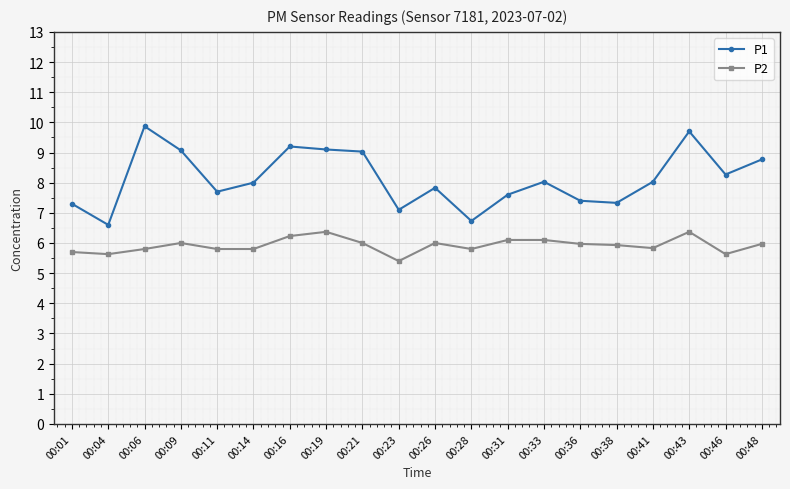

At which category does P1 reach its first local peak?

00:06